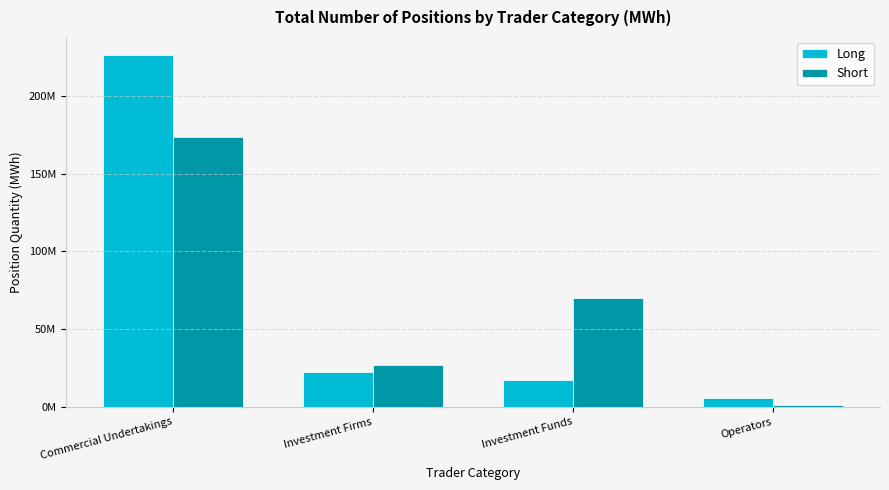

What is the smallest value displayed?

1303100.0